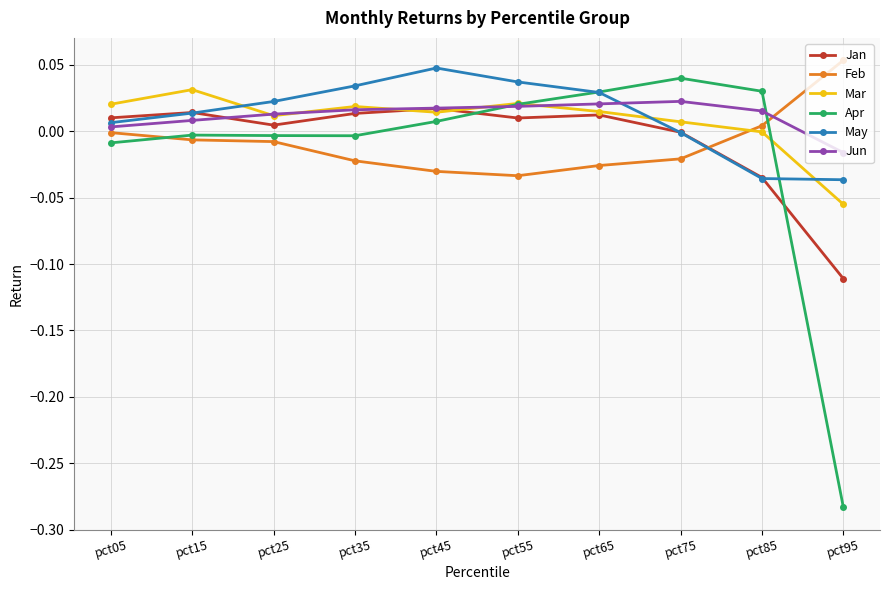

Between pct45 and pct85, which series saw the biggest shift?

May